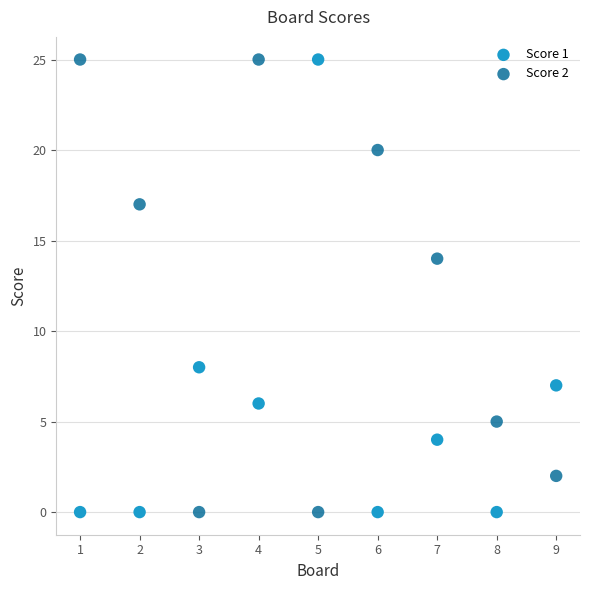

What are all the series names shown in the legend?

Score 1, Score 2